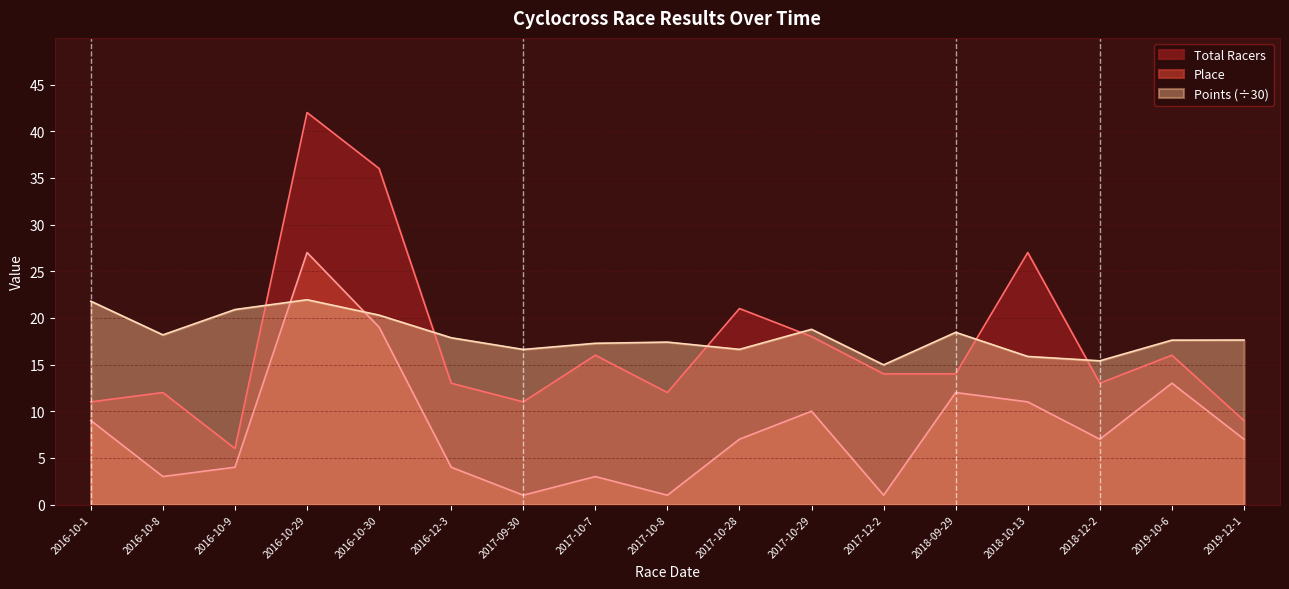

In Place, how many points are lower than both neighbors (excluding endpoints)?

5